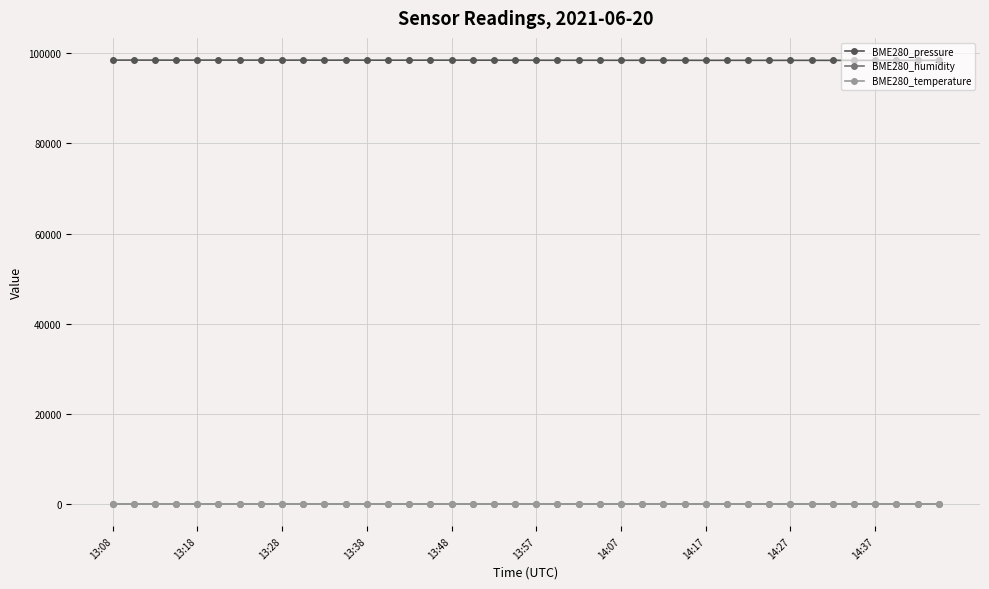

True or false: BME280_pressure and BME280_temperature cross at least once.

False